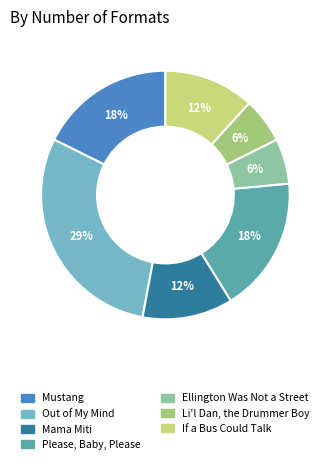

Is the sum of Please, Baby, Please and Out of My Mind greater than half?

No